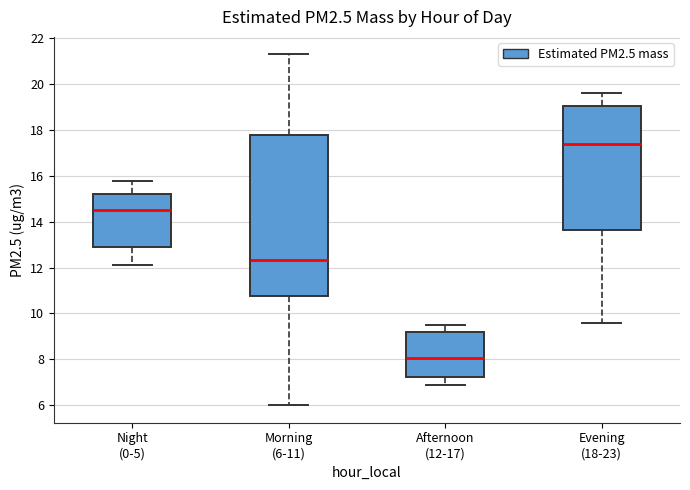

Which box's median line is the highest?

Evening (18-23)